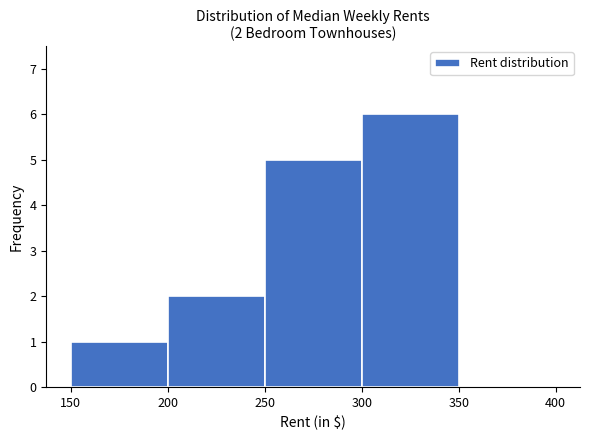

Which range on the x-axis has the tallest bar?

300 to 350